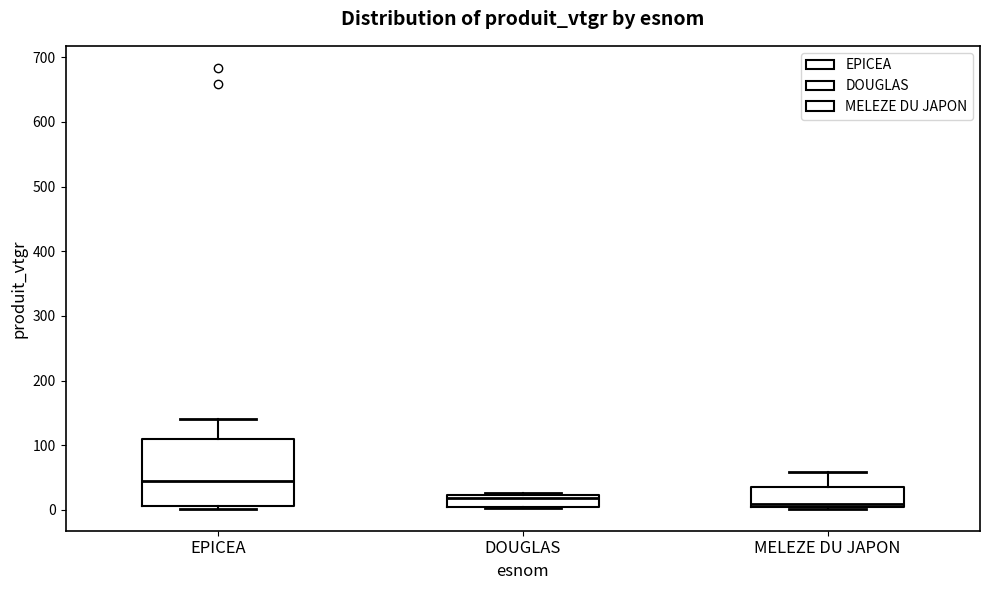

Reading left to right, transcribe this box plot: for each box, give where its median line is, the range the box spans, and where its two whiskers end, as read against the y-axis. The values are not printed on the chart, so give them approximately, as read against the axis.

EPICEA: median 40, box 10 to 110, whiskers 0 to 140
DOUGLAS: median 20 (just below the box's upper edge), box 10 to 20, whiskers 0 to 30
MELEZE DU JAPON: median 10, box 0 to 40, whiskers 0 to 60